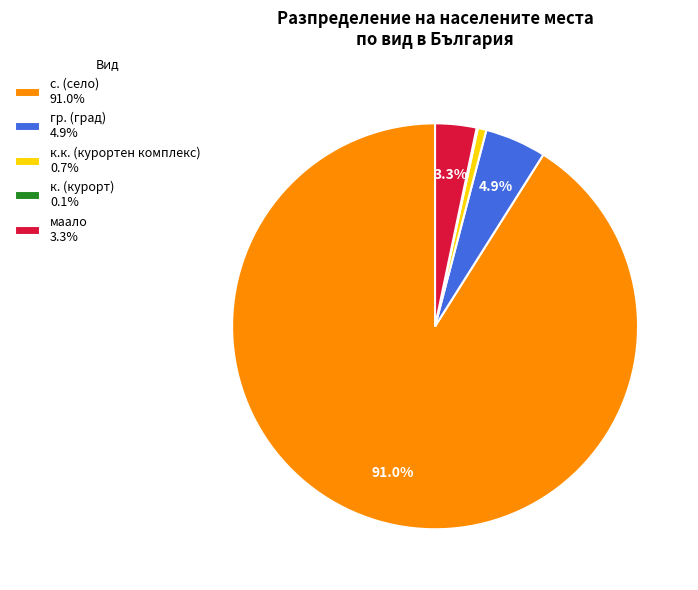

What is the ratio of the value at с. (село) 91.0% to the value at гр. (град) 4.9%?

18.6